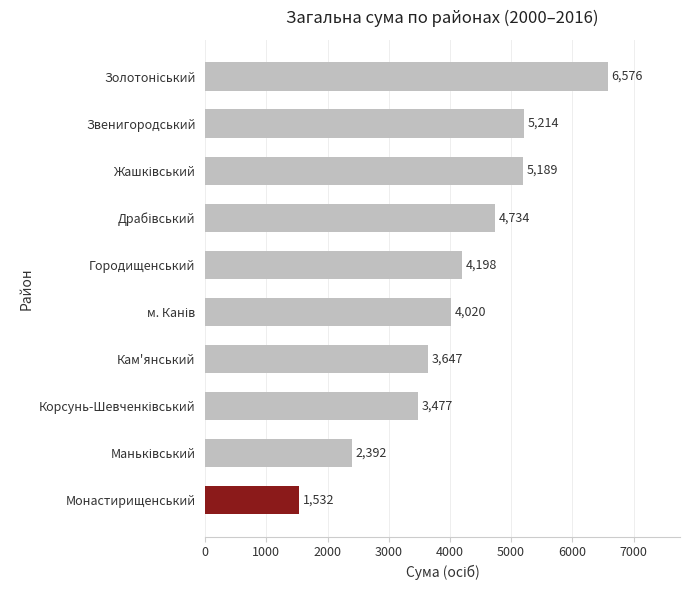

Count the number of data series in this chart.

1